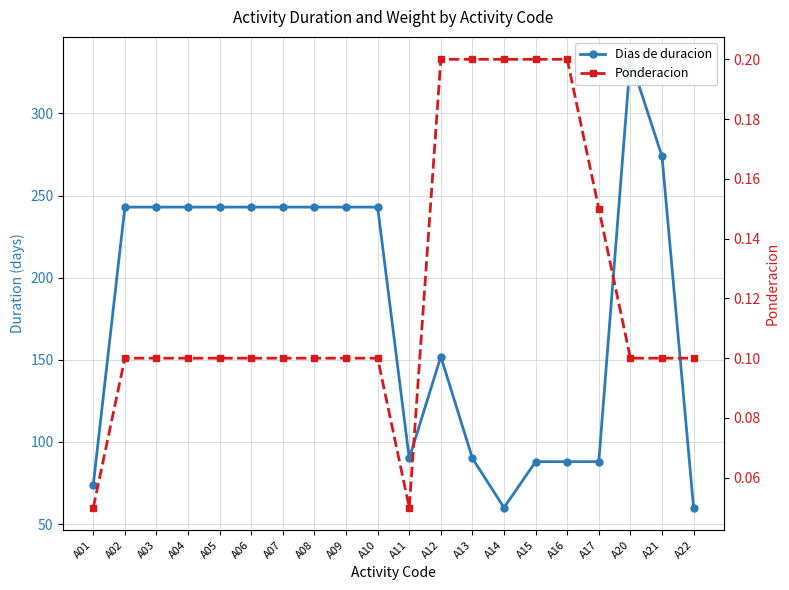

Reading right to left, extract all data points from this chart.

Dias de duracion: 60.0	274.0	333.0	88.0	88.0	88.0	60.0	90.0	152.0	90.0	243.0	243.0	243.0	243.0	243.0	243.0	243.0	243.0	243.0	74.0
Ponderacion: 0.1	0.1	0.1	0.1	0.2	0.2	0.2	0.2	0.2	0.1	0.1	0.1	0.1	0.1	0.1	0.1	0.1	0.1	0.1	0.1